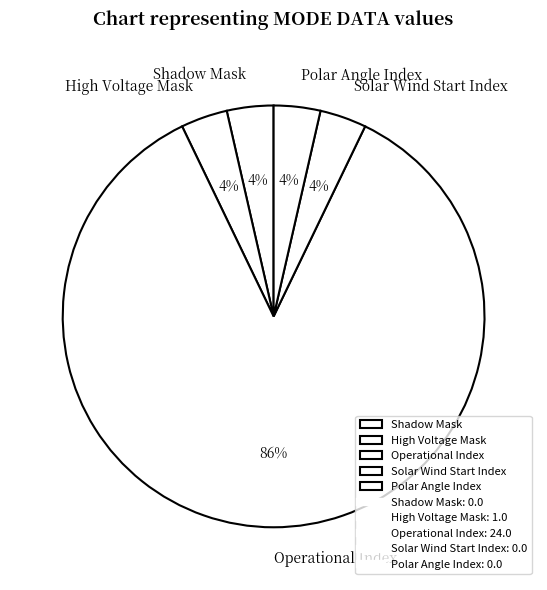

The High Voltage Mask slice represents 4% of the pie. True or false?

True